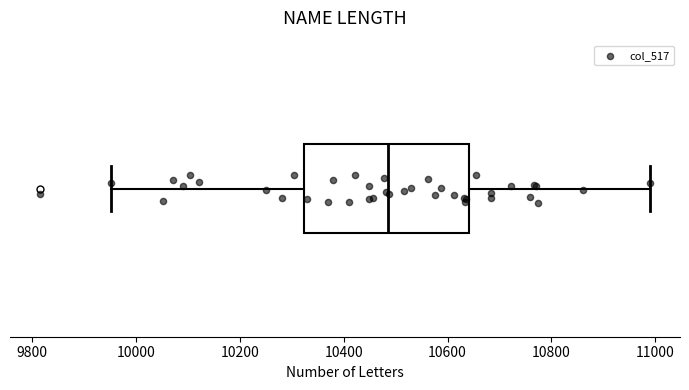

Where is the left edge of the box on the x-axis? The values are not printed on the chart, so give them approximately, as read against the axis.

10320